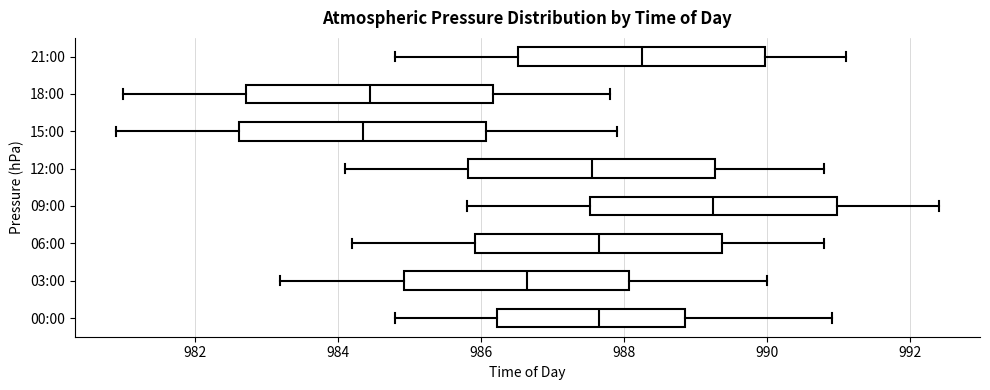

Where is the right edge of the box for 00:00 on the x-axis? The values are not printed on the chart, so give them approximately, as read against the axis.

988.8